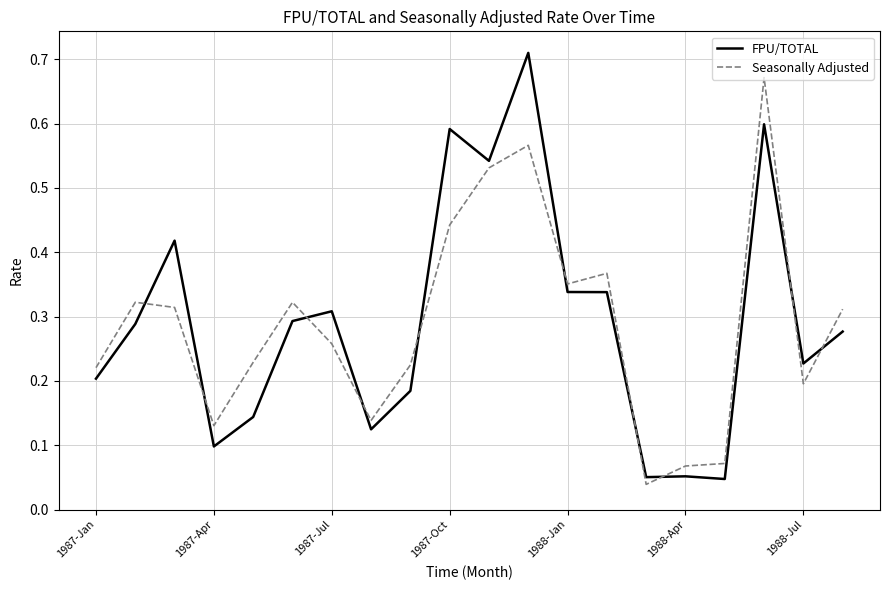

Rank the series by their maximum value, from lowest to highest.

Seasonally Adjusted, FPU/TOTAL